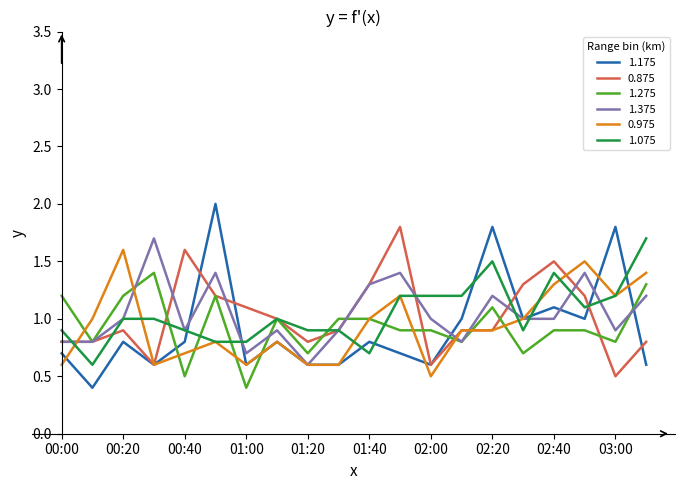

What is the smallest value displayed?

0.4